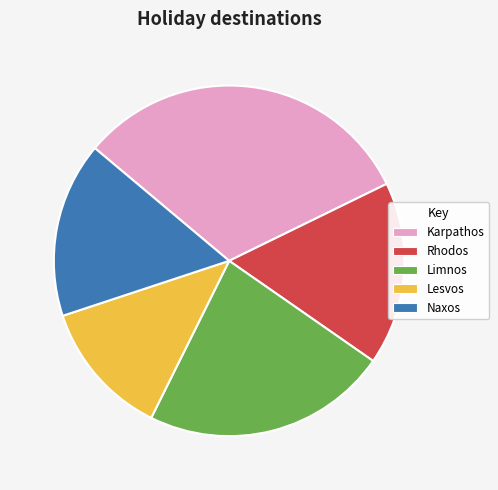

The Naxos slice represents 16% of the pie. True or false?

True